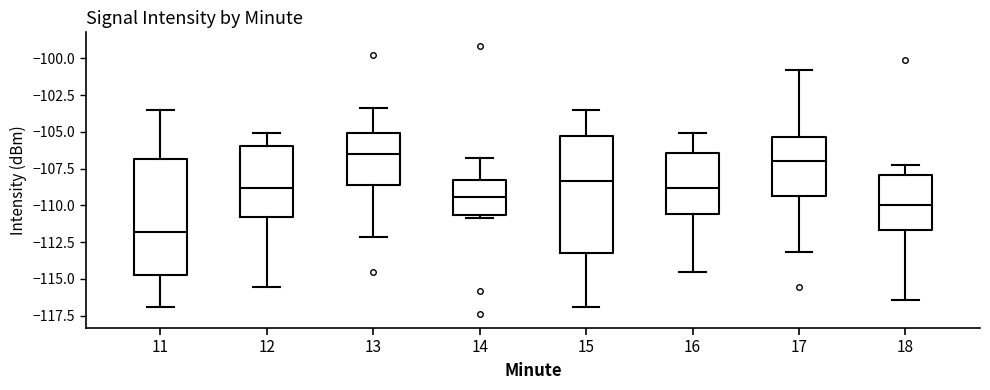

Reading left to right, read every box against the y-axis: the position of its median line, the range the box covers, and the ends of its whiskers. The values are not printed on the chart, so give them approximately, as read against the axis.

11: median -112.0, box -114.5 to -107.0, whiskers -117.0 to -103.5
12: median -109.0, box -111.0 to -106.0, whiskers -115.5 to -105.0
13: median -106.5, box -108.5 to -105.0, whiskers -112.0 to -103.5
14: median -109.5, box -110.5 to -108.5, whiskers -111.0 to -107.0
15: median -108.5, box -113.0 to -105.5, whiskers -117.0 to -103.5
16: median -109.0, box -110.5 to -106.5, whiskers -114.5 to -105.0
17: median -107.0, box -109.5 to -105.5, whiskers -113.0 to -101.0
18: median -110.0, box -111.5 to -108.0, whiskers -116.5 to -107.5